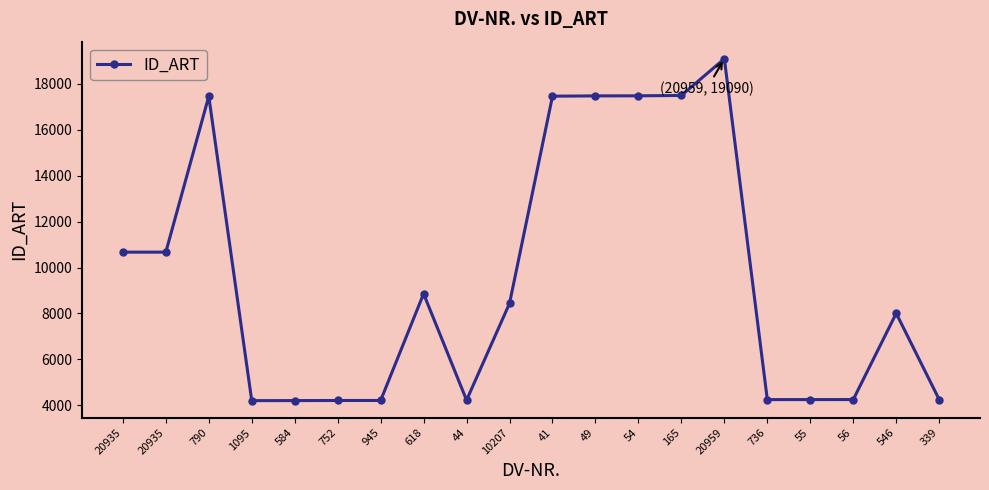

How many categories are shown in the chart?

20